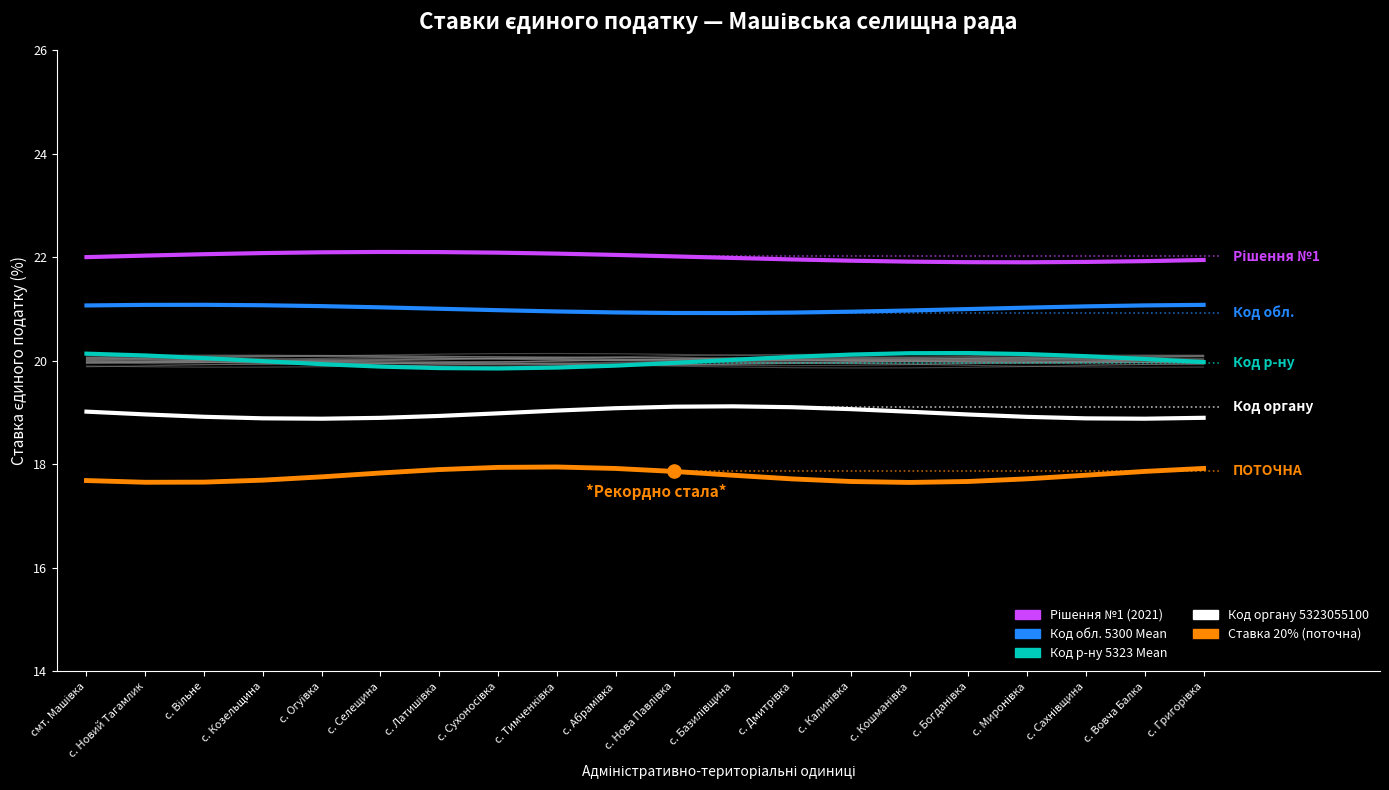

At how many categories does at least one series exceed 20?

20